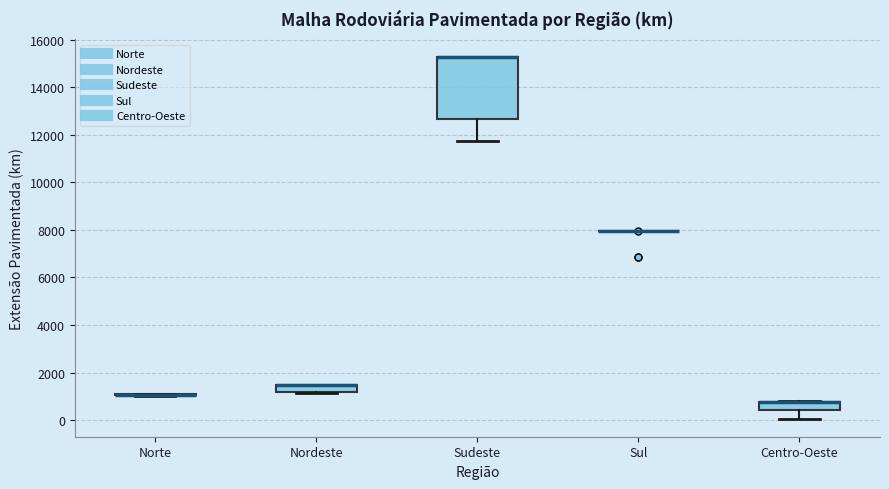

Where is the lower edge of the box for Centro-Oeste on the y-axis? The values are not printed on the chart, so give them approximately, as read against the axis.

400